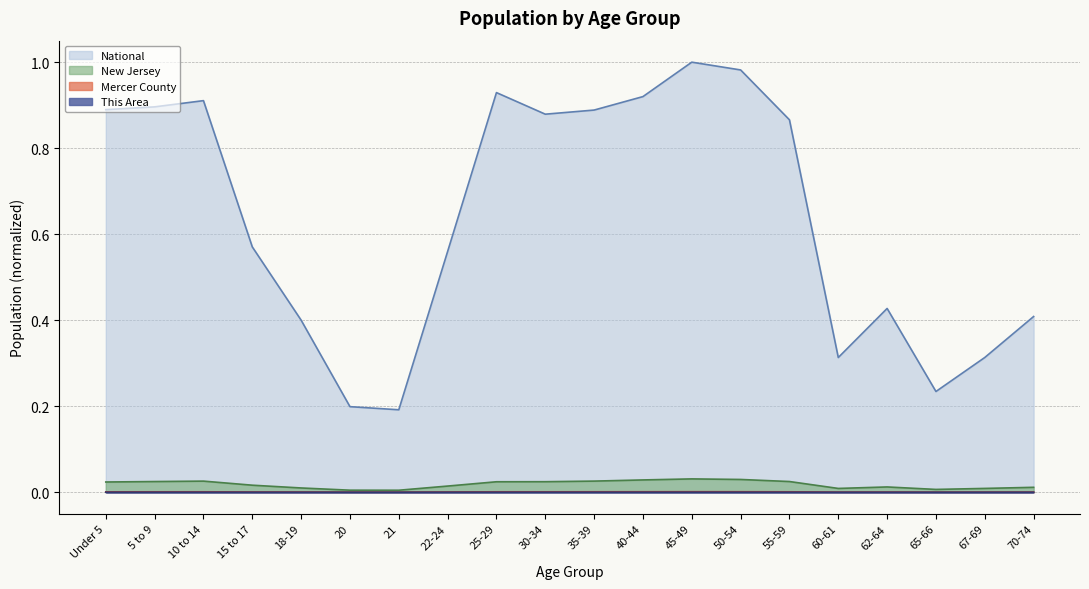

Which series has the largest total across all categories?

National